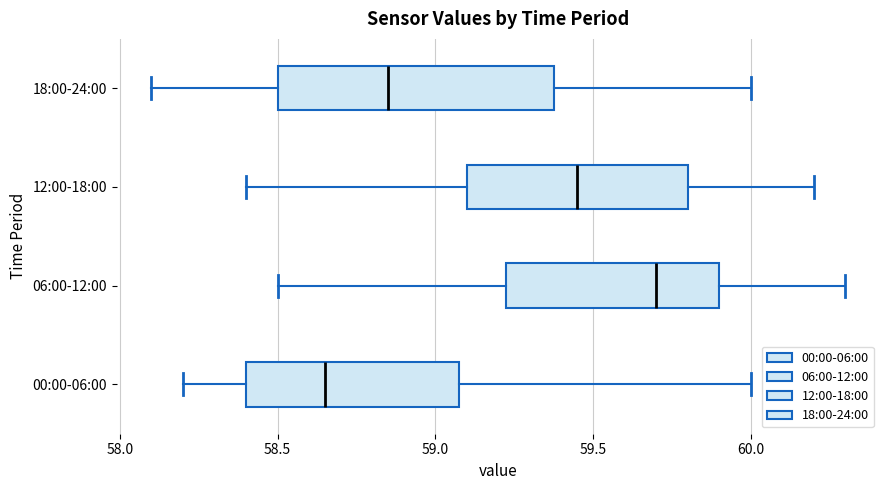

Which box's median line is the furthest to the right?

06:00-12:00